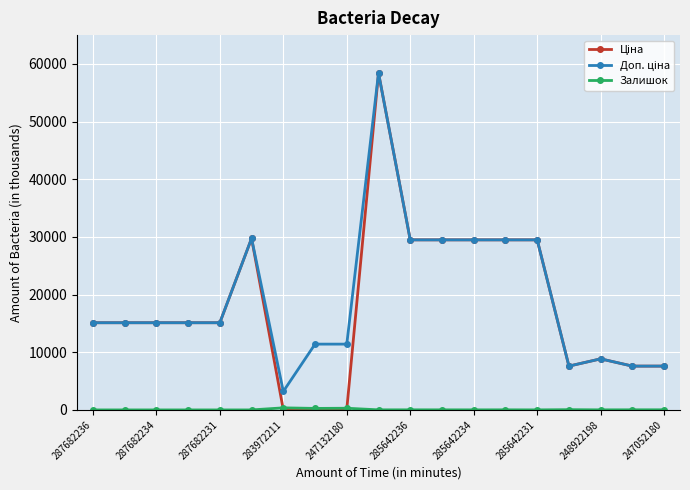

At how many categories does at least one series exceed 14162?

12